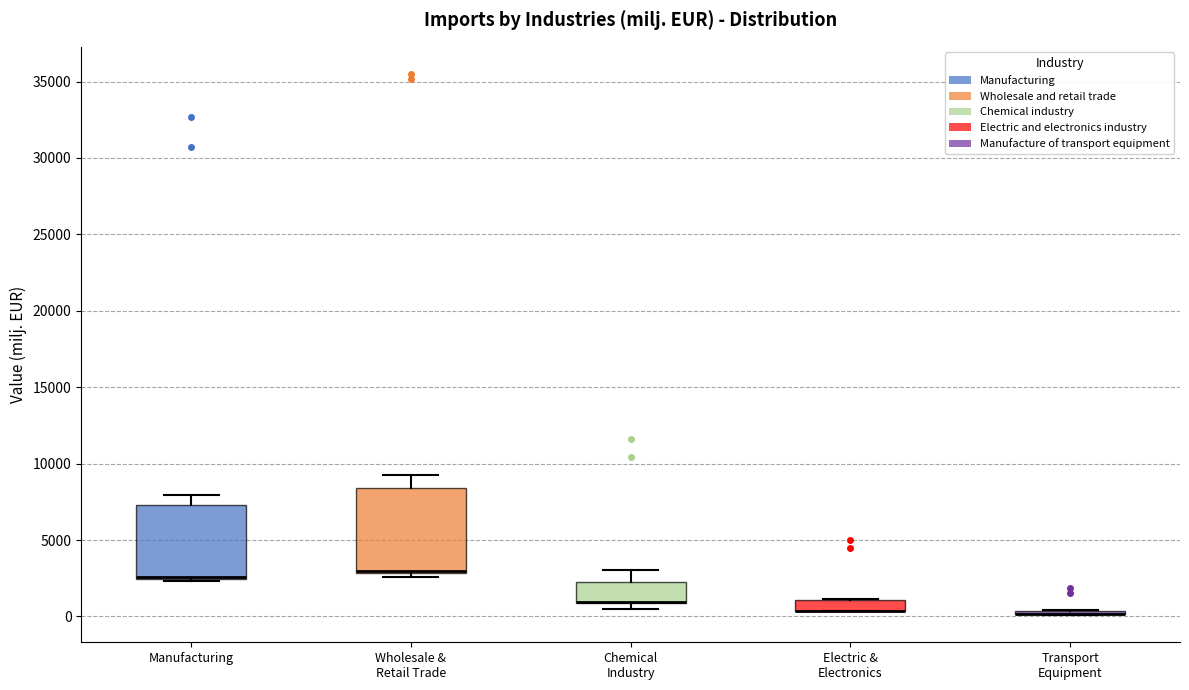

Where is the upper edge of the box for Electric & Electronics on the y-axis? The values are not printed on the chart, so give them approximately, as read against the axis.

1000